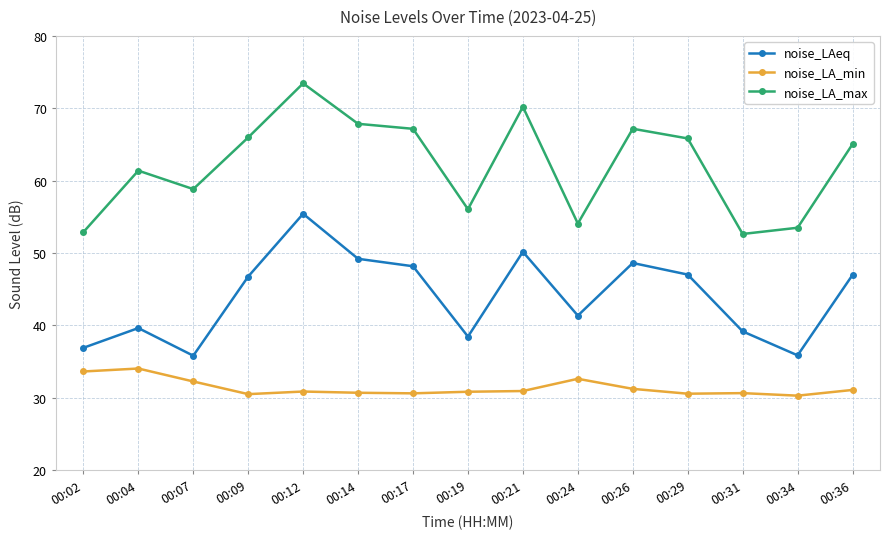

The noise_LA_max series shows 10.9 at 00:24. True or false?

False